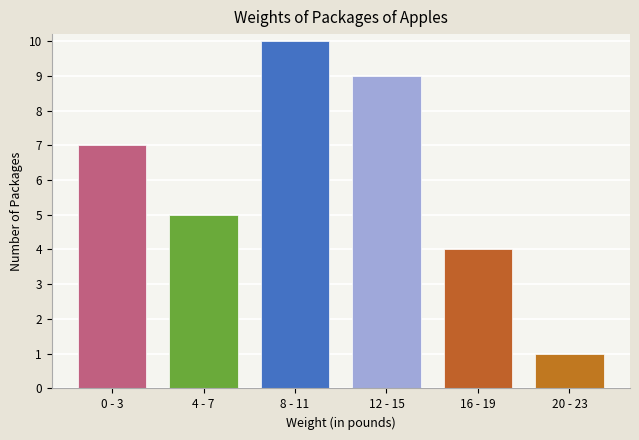

Reading left to right, list all the values displayed in this chart.

7	5	10	9	4	1